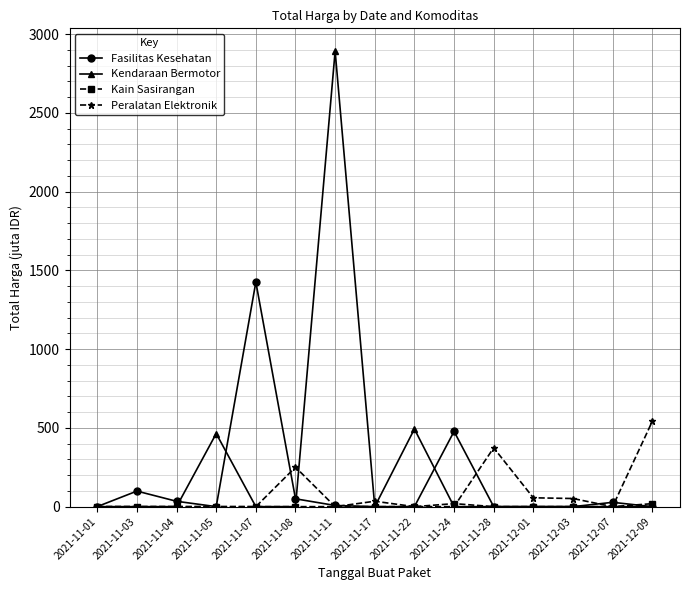

What position from the right is 2021-11-17?

8